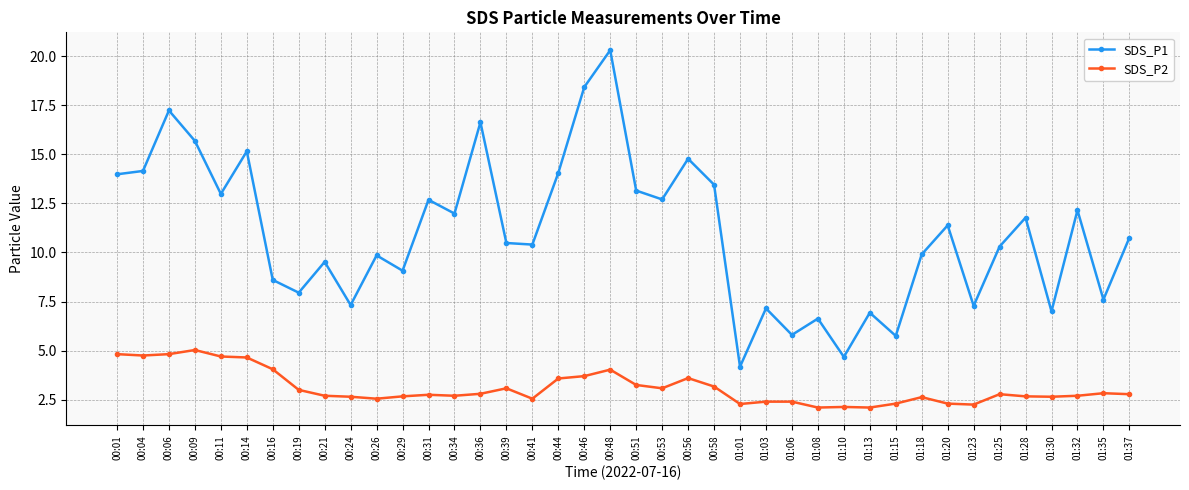

Between 00:56 and 01:30, which series saw the biggest shift?

SDS_P1